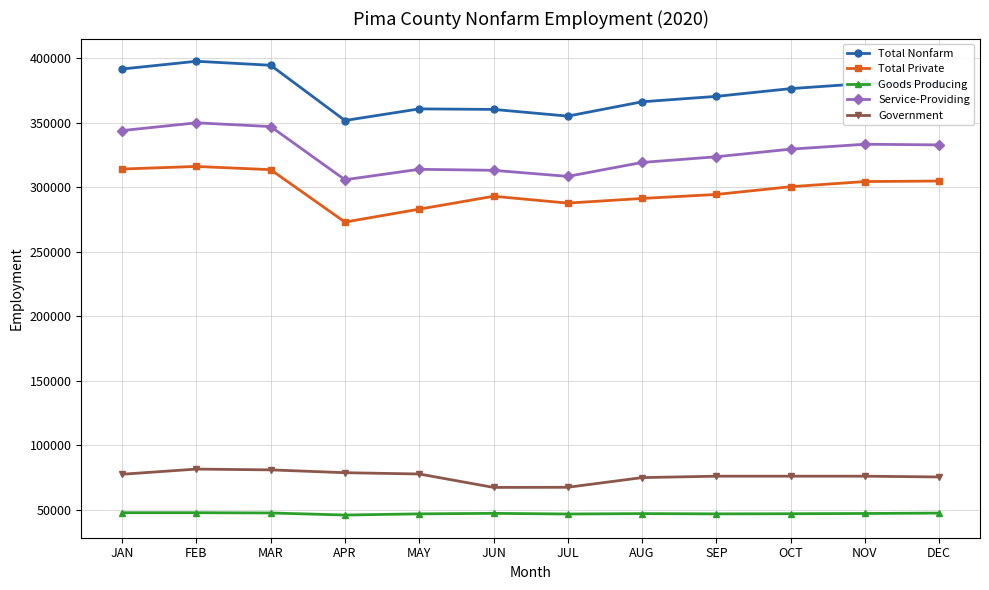

What is the label of the 2nd point from the right?

NOV